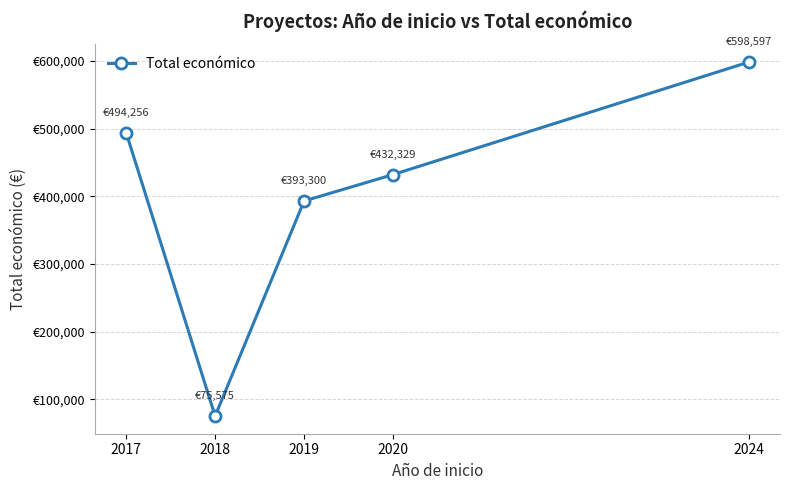

Is this an area chart (filled region under the line)?

No